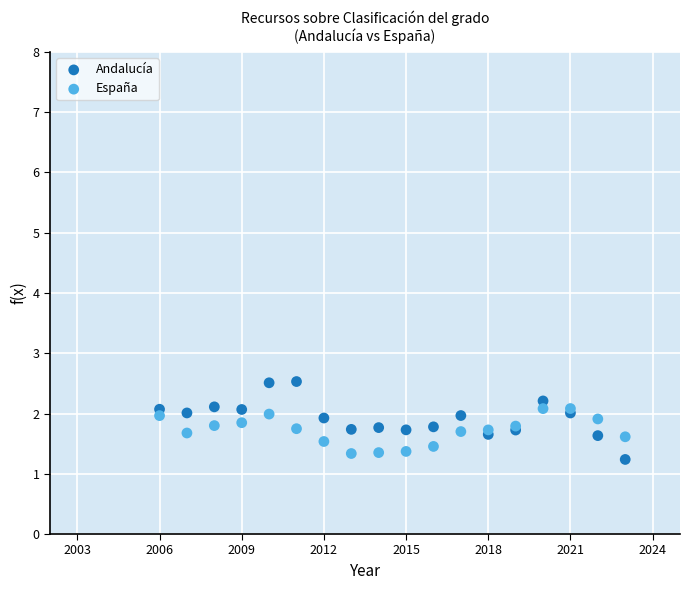

Across all series, what Y value is closest to 1?

1.2